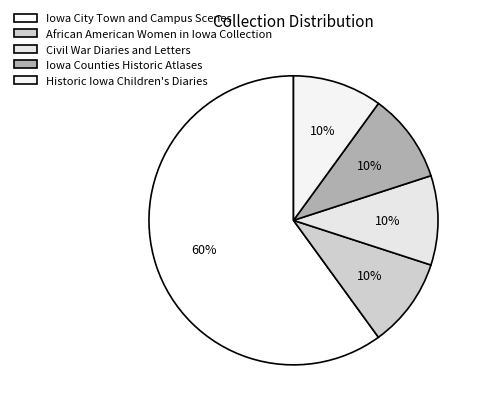

How many segments does this pie chart have?

5